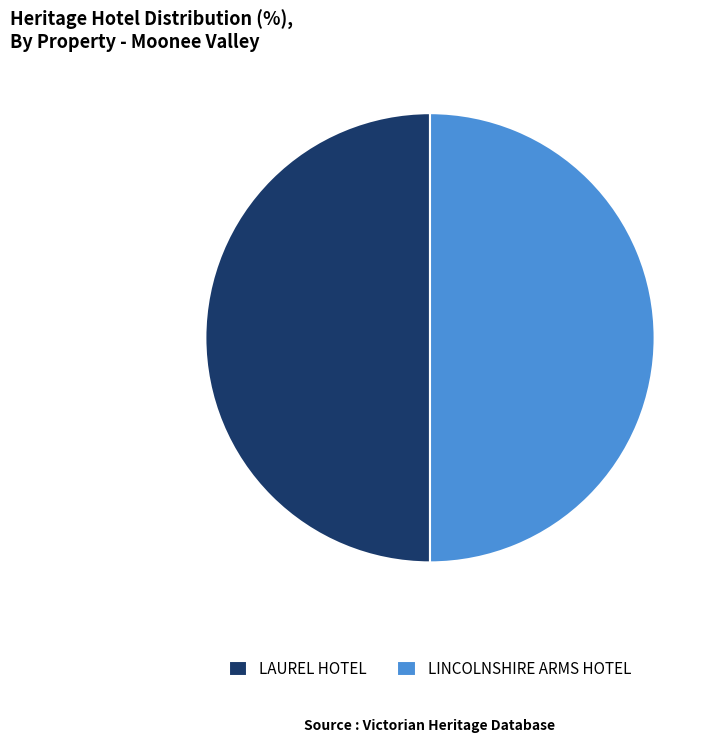

Approximately how many times larger is the value at LINCOLNSHIRE ARMS HOTEL compared to LAUREL HOTEL?

1.0